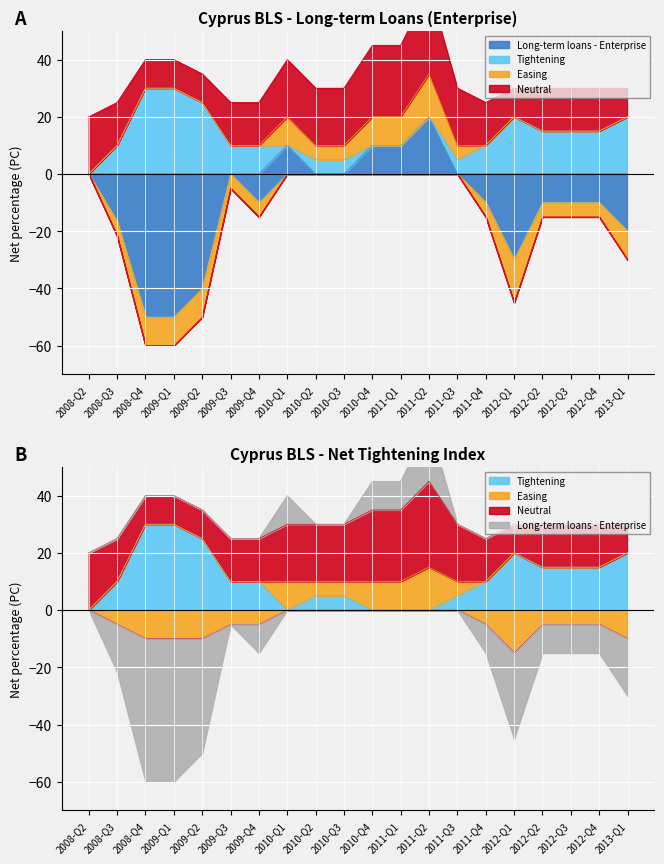

Count the number of data series in this chart.

4